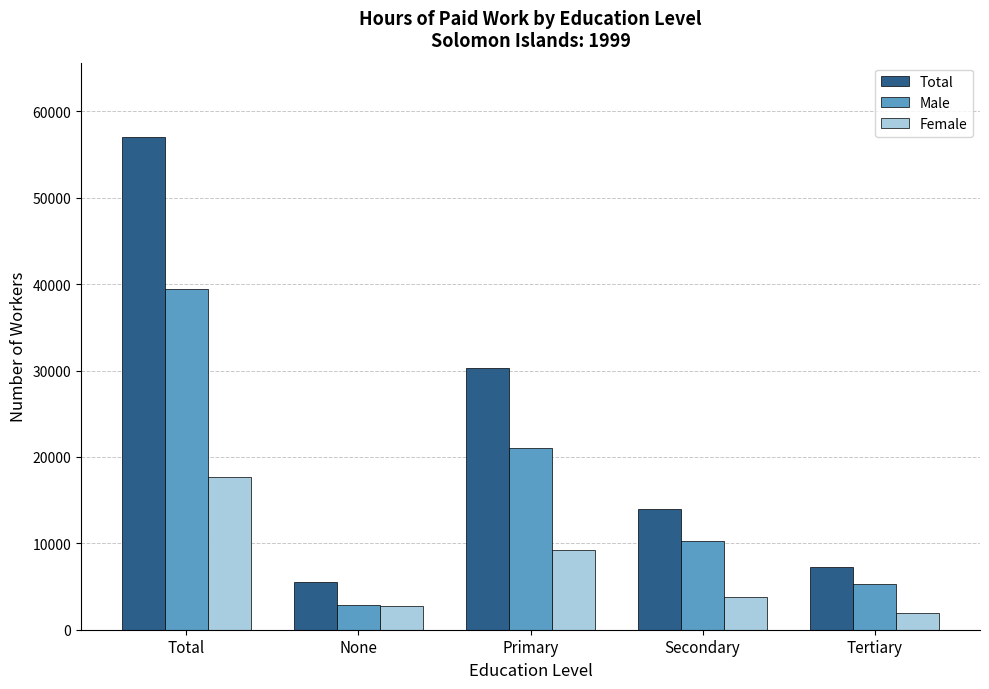

Which category has the highest value across all series?

Total